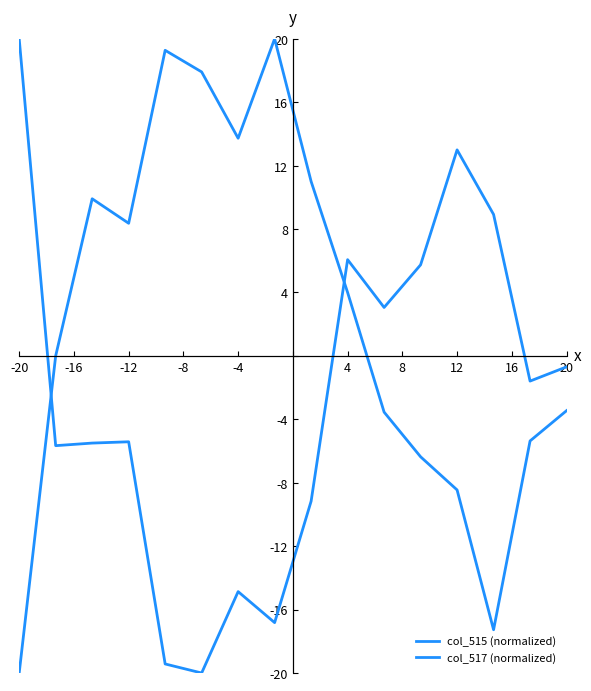

Does the chart have visible grid lines?

No